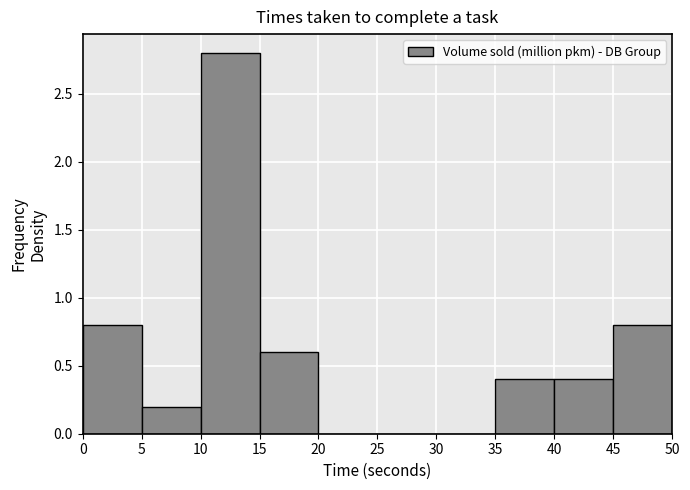

Reading left to right, list every bar in this chart as the range it spans on the x-axis followed by its height. The values are not printed on the chart, so give them approximately, as read against the axis.

0 to 5: 0.8
5 to 10: 0.2
10 to 15: 2.8
15 to 20: 0.6
20 to 25: 0
25 to 30: 0
30 to 35: 0
35 to 40: 0.4
40 to 45: 0.4
45 to 50: 0.8